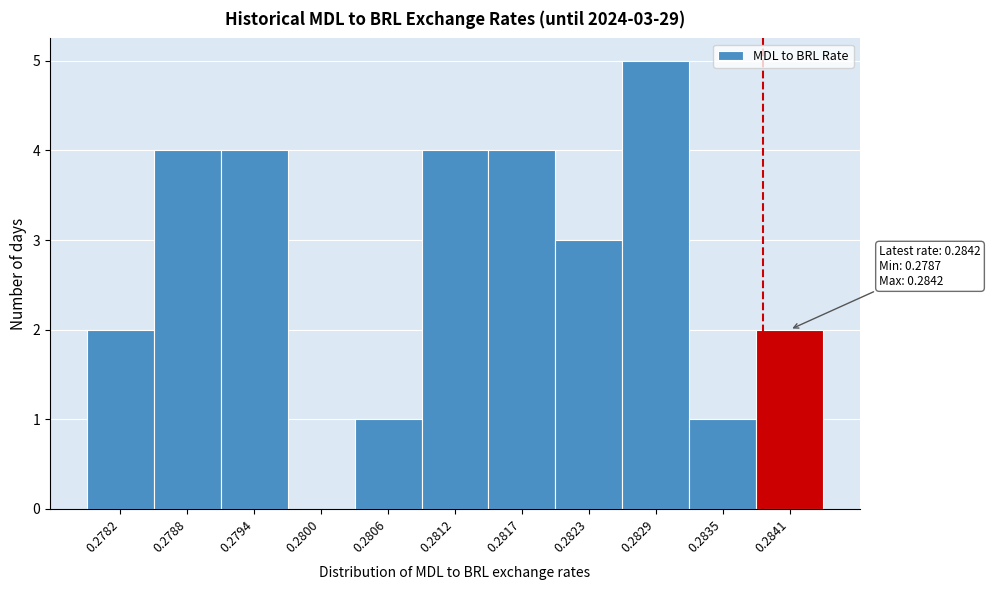

Reading left to right, list all the values displayed in this chart.

0.2782=2	0.2788=4	0.2794=4	0.2800=0	0.2806=1	0.2812=4	0.2817=4	0.2823=3	0.2829=5	0.2835=1	0.2841=2